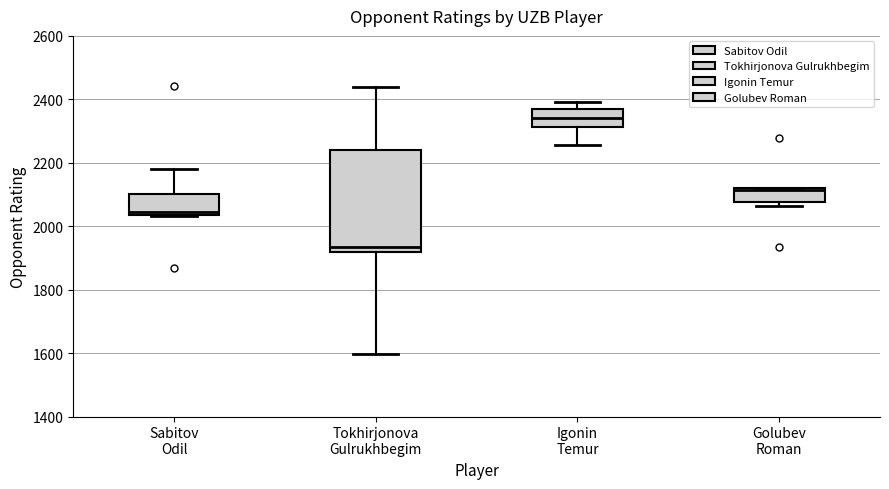

Where does the median line of the box for Igonin Temur sit on the y-axis? The values are not printed on the chart, so give them approximately, as read against the axis.

2340